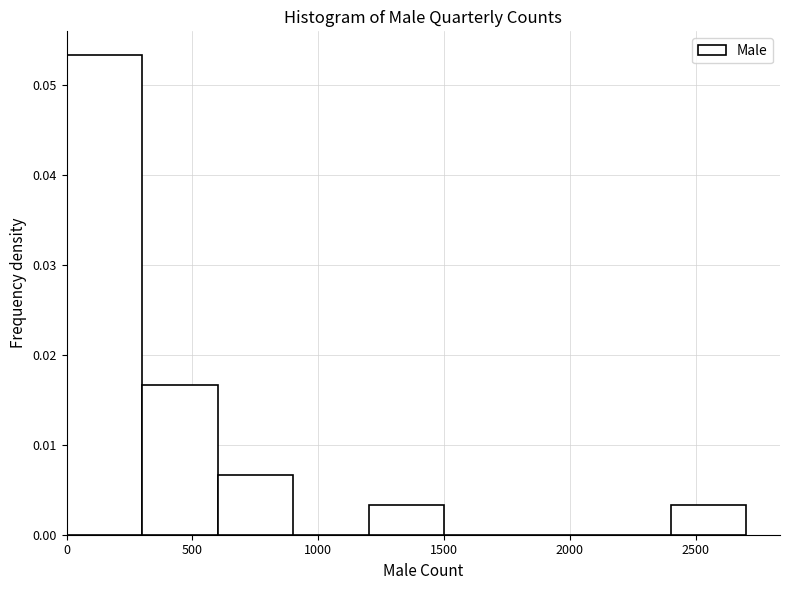

How tall is the bar that spans 0 to 300 on the x-axis? The values are not printed on the chart, so give them approximately, as read against the axis.

0.053